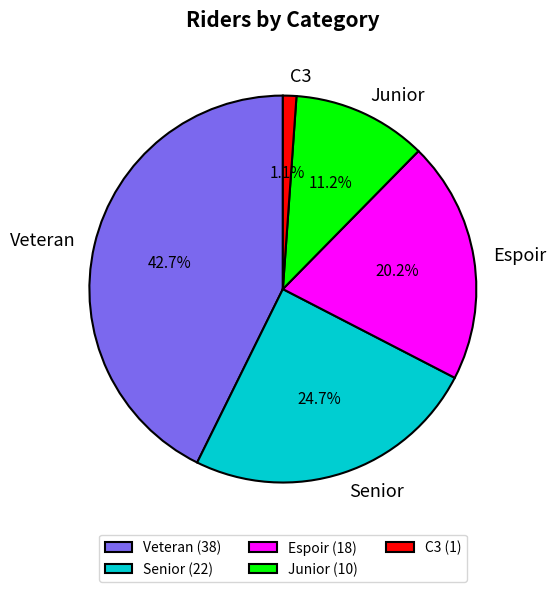

Does Senior represent more than half of the total?

No